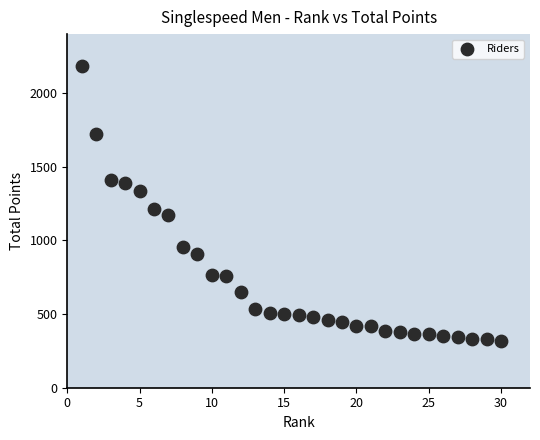

What is the range of Y values (max minus min)?

1866